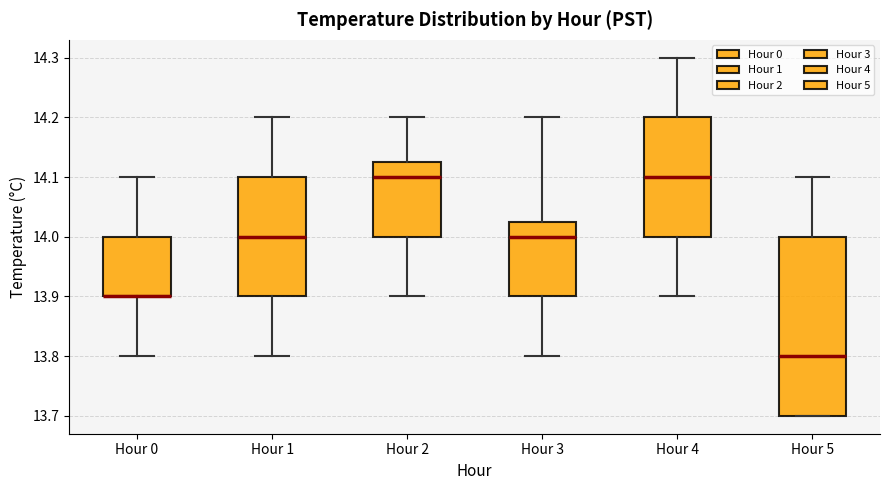

Where is the upper edge of the box for Hour 4 on the y-axis? The values are not printed on the chart, so give them approximately, as read against the axis.

14.20